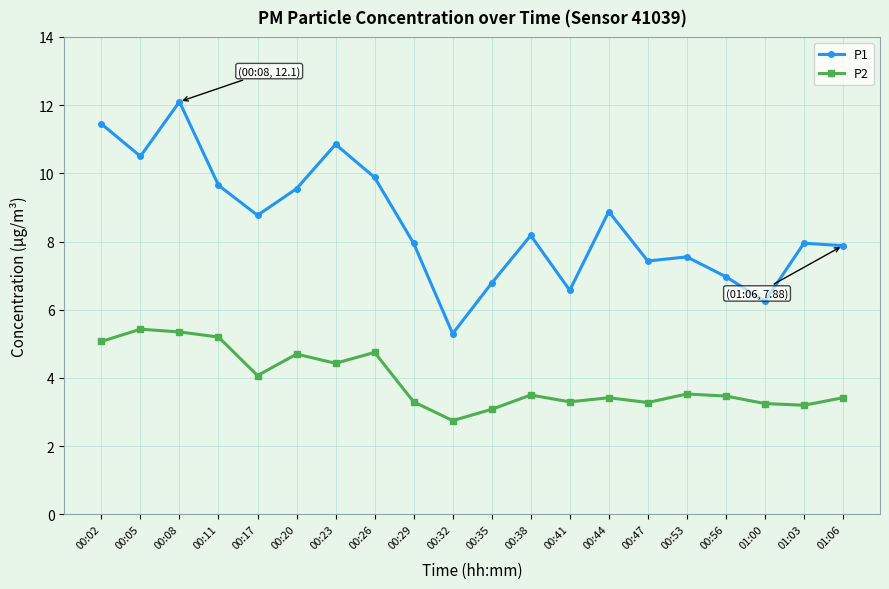

True or false: P1 has a value of 13.2 at 00:26.

False